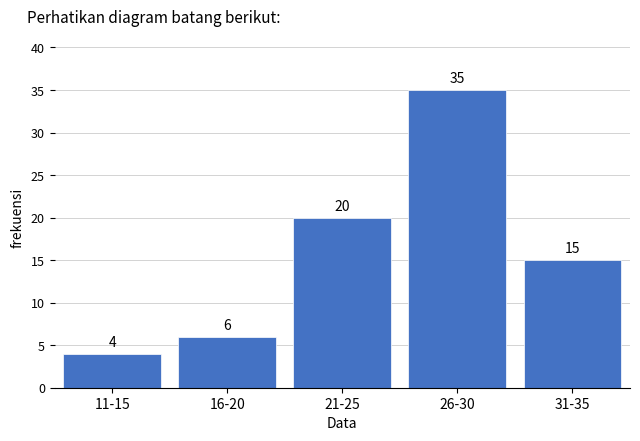

Reading right to left, what are all the values shown in this chart?

15	35	20	6	4